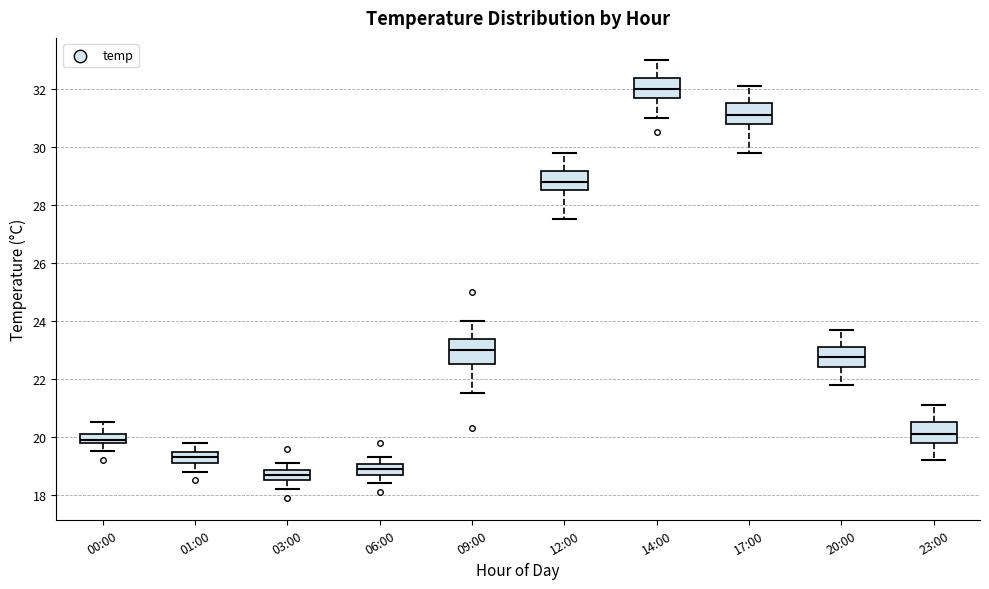

Reading left to right, transcribe this box plot: for each box, give where its median line is, the range the box spans, and where its two whiskers end, as read against the y-axis. The values are not printed on the chart, so give them approximately, as read against the axis.

00:00: median 20.0, box 19.8 to 20.2, whiskers 19.6 to 20.6
01:00: median 19.4 (inside the box), box 19.2 to 19.4, whiskers 18.8 to 19.8
03:00: median 18.8 (inside the box), box 18.6 to 18.8, whiskers 18.2 to 19.2
06:00: median 19.0 (inside the box), box 18.8 to 19.0, whiskers 18.4 to 19.4
09:00: median 23.0, box 22.6 to 23.4, whiskers 21.6 to 24.0
12:00: median 28.8, box 28.6 to 29.2, whiskers 27.6 to 29.8
14:00: median 32.0, box 31.8 to 32.4, whiskers 31.0 to 33.0
17:00: median 31.2, box 30.8 to 31.6, whiskers 29.8 to 32.2
20:00: median 22.8, box 22.4 to 23.2, whiskers 21.8 to 23.8
23:00: median 20.2, box 19.8 to 20.6, whiskers 19.2 to 21.2